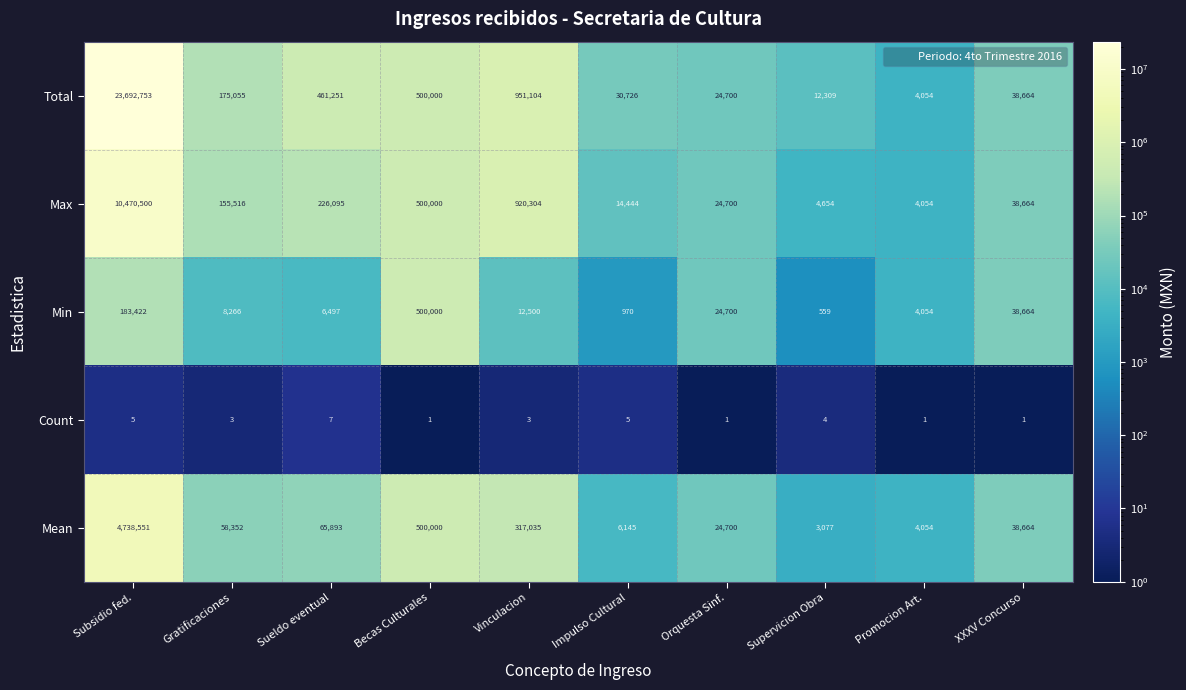

Rank the series at Sueldo eventual from lowest to highest value.

Count, Min, Mean, Max, Total